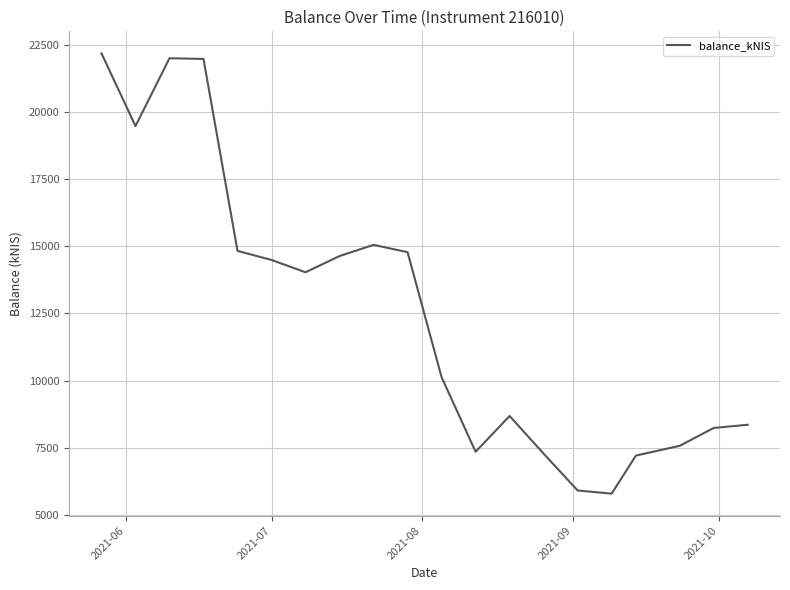

What is the maximum value shown in the chart?

22185.1